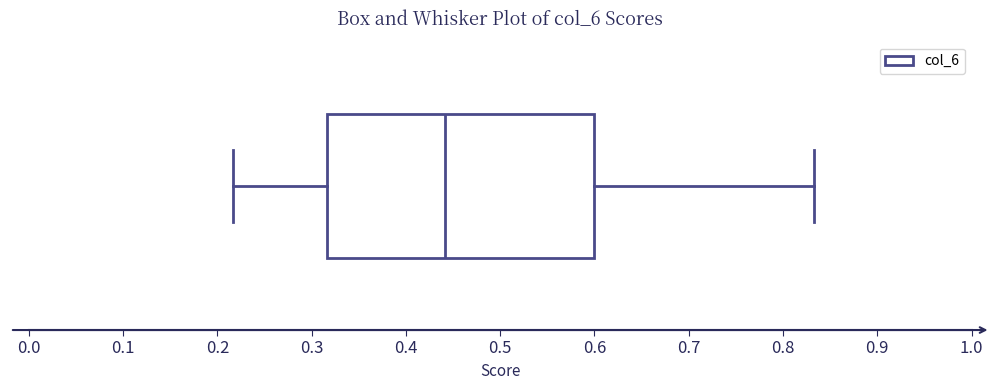

Transcribe this box plot: give where the median line is, the range the box spans, and where the two whiskers end, as read against the x-axis. The values are not printed on the chart, so give them approximately, as read against the axis.

median 0.44, box 0.32 to 0.60, whiskers 0.22 to 0.83